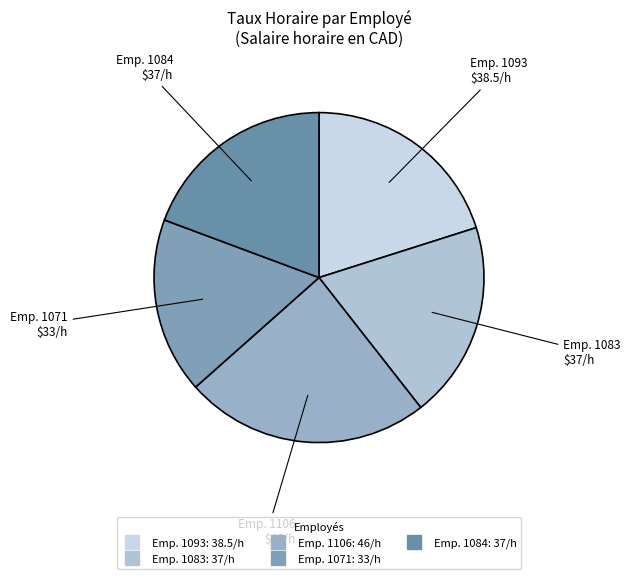

Count the number of slices in the pie.

5